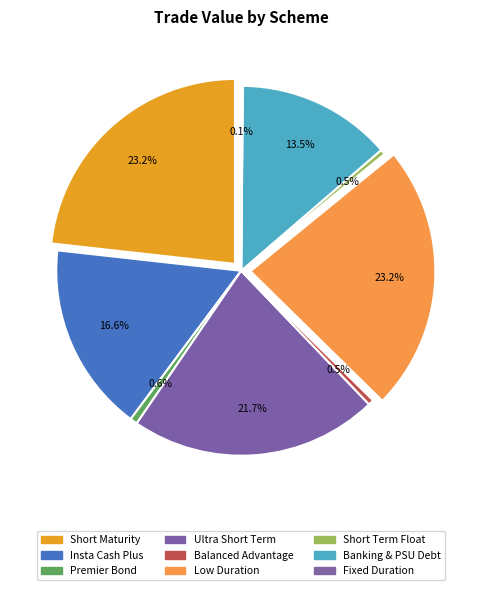

Which slice is the largest?

DHFL Pramerica Short Maturity Fund